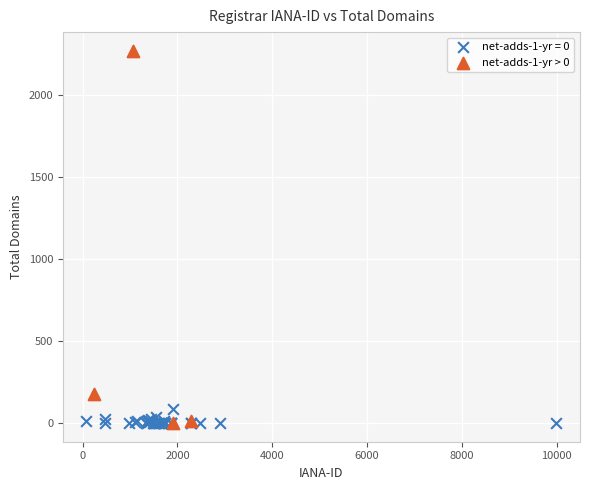

Which series has the widest spread of Y values?

net-adds-1-yr > 0